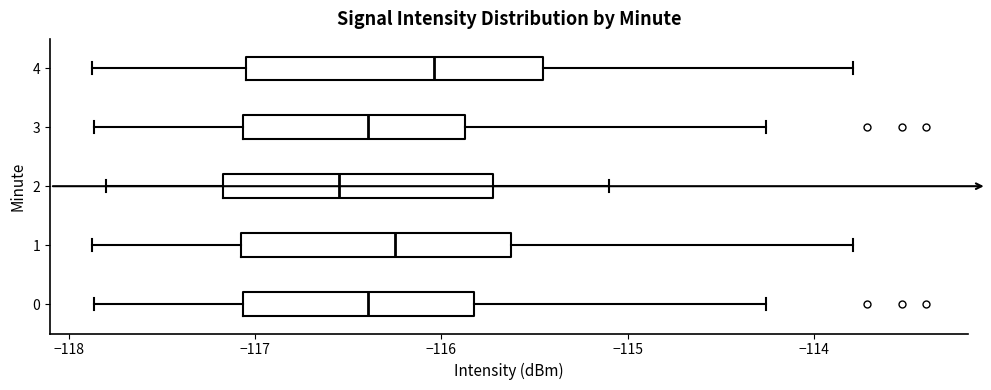

Where does the left whisker of the box at y = 3 end on the x-axis? The values are not printed on the chart, so give them approximately, as read against the axis.

-117.9